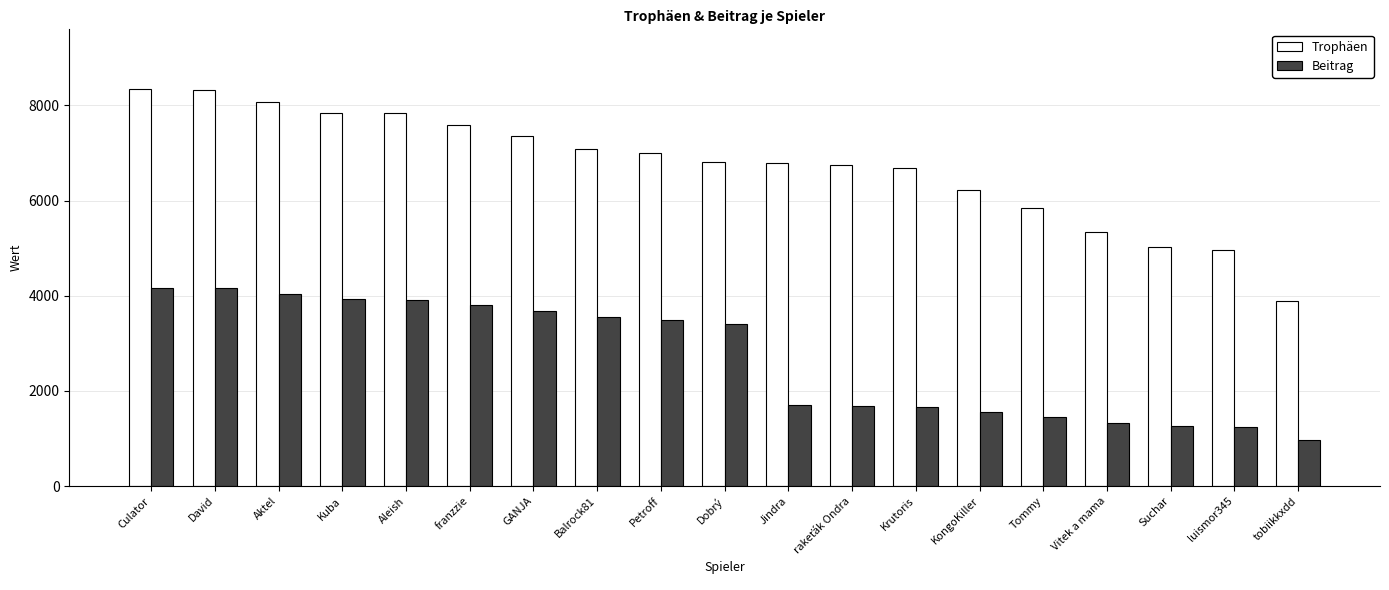

What is the average value of the Beitrag series?

2684